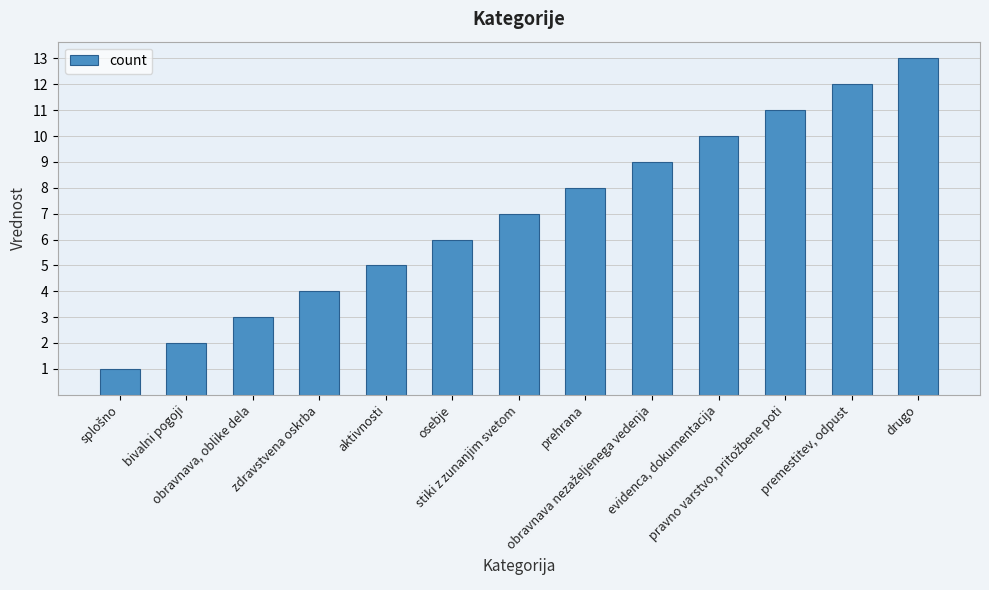

What is the change in value from osebje to stiki z zunanjim svetom?

+1